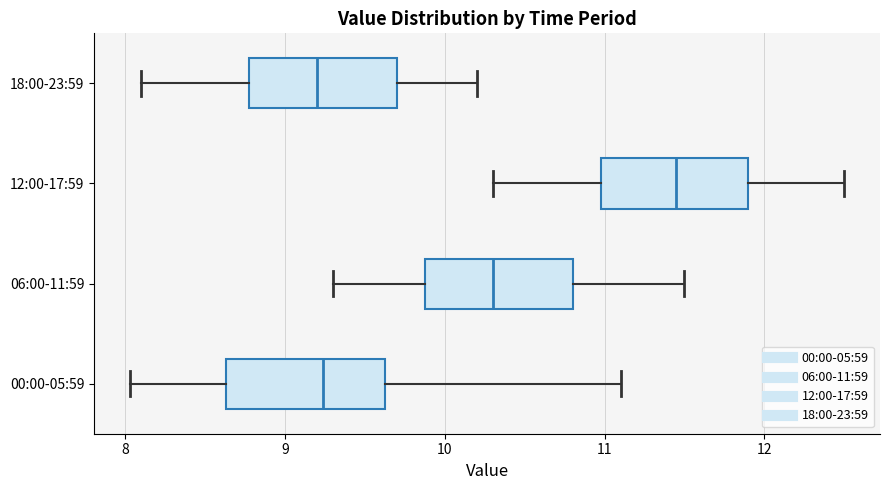

Reading bottom to top, transcribe this box plot: for each box, give where its median line is, the range the box spans, and where its two whiskers end, as read against the x-axis. The values are not printed on the chart, so give them approximately, as read against the axis.

00:00-05:59: median 9.2, box 8.6 to 9.6, whiskers 8.0 to 11.1
06:00-11:59: median 10.3, box 9.9 to 10.8, whiskers 9.3 to 11.5
12:00-17:59: median 11.5, box 11.0 to 11.9, whiskers 10.3 to 12.5
18:00-23:59: median 9.2, box 8.8 to 9.7, whiskers 8.1 to 10.2